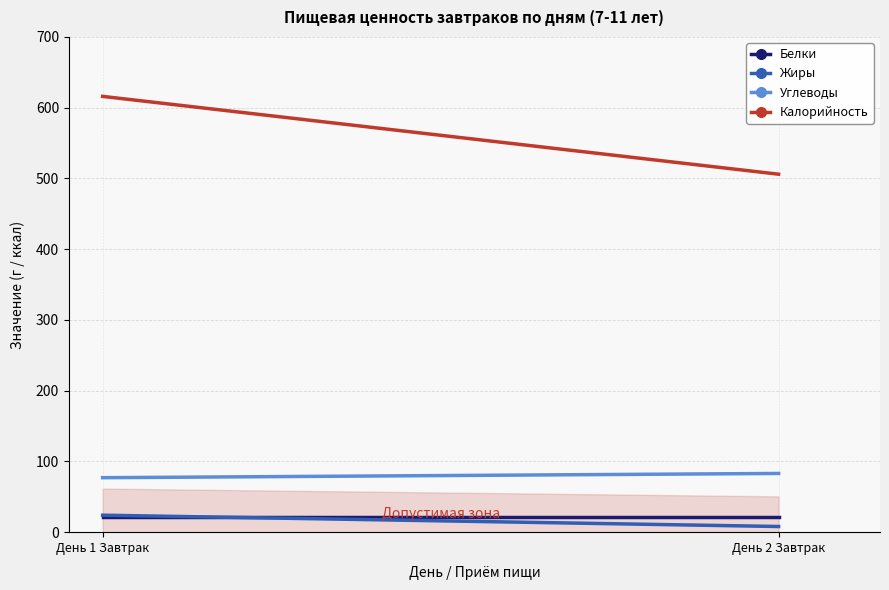

True or false: Калорийность and Белки cross at least once.

False